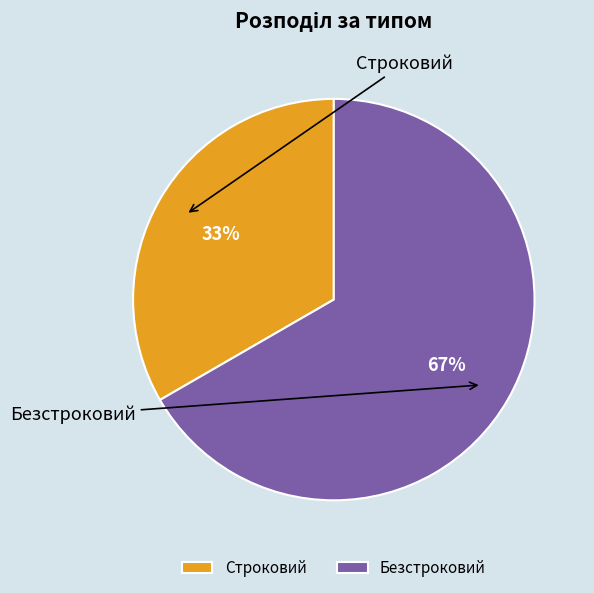

Is the sum of Безстроковий and Строковий greater than half?

Yes